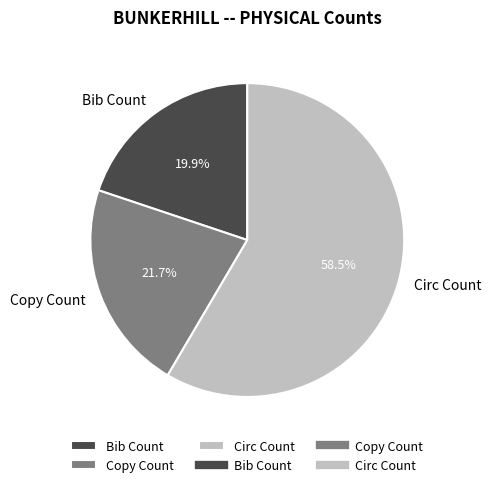

To the nearest percent, what is the difference between the largest and smallest slice percentages?

39%